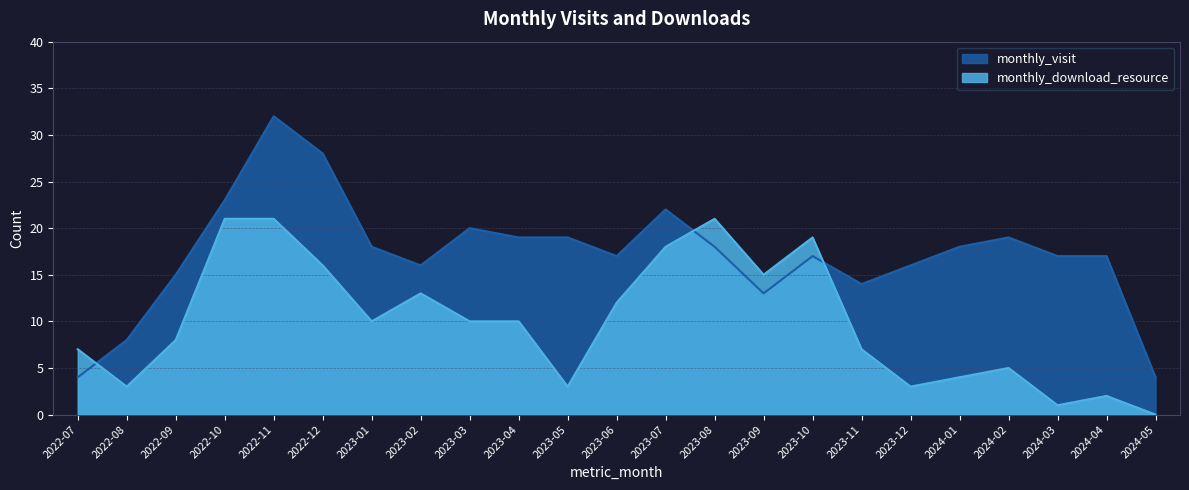

At which category is the sum across all series the highest?

2022-11